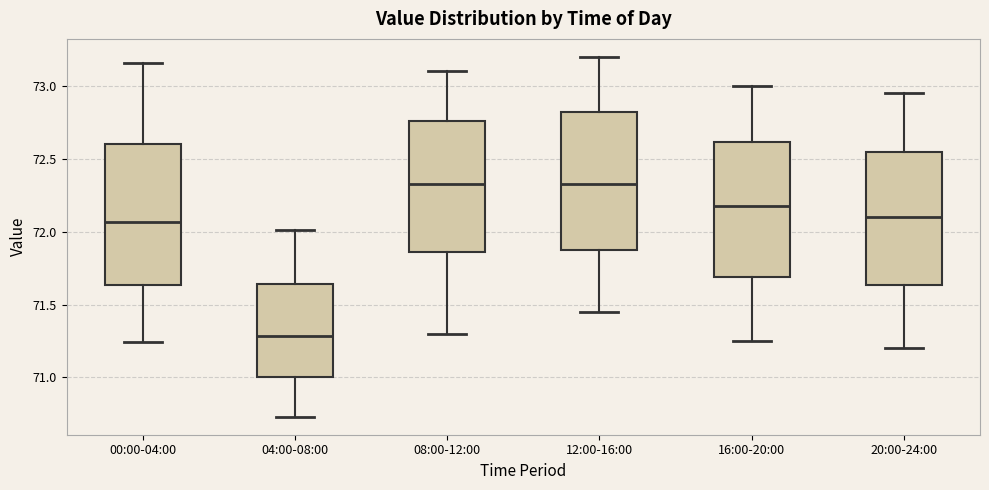

Reading left to right, transcribe this box plot: for each box, give where its median line is, the range the box spans, and where its two whiskers end, as read against the y-axis. The values are not printed on the chart, so give them approximately, as read against the axis.

00:00-04:00: median 72.05, box 71.65 to 72.60, whiskers 71.25 to 73.15
04:00-08:00: median 71.30, box 71.00 to 71.65, whiskers 70.75 to 72.00
08:00-12:00: median 72.35, box 71.85 to 72.75, whiskers 71.30 to 73.10
12:00-16:00: median 72.35, box 71.90 to 72.85, whiskers 71.45 to 73.20
16:00-20:00: median 72.20, box 71.70 to 72.60, whiskers 71.25 to 73.00
20:00-24:00: median 72.10, box 71.65 to 72.55, whiskers 71.20 to 72.95